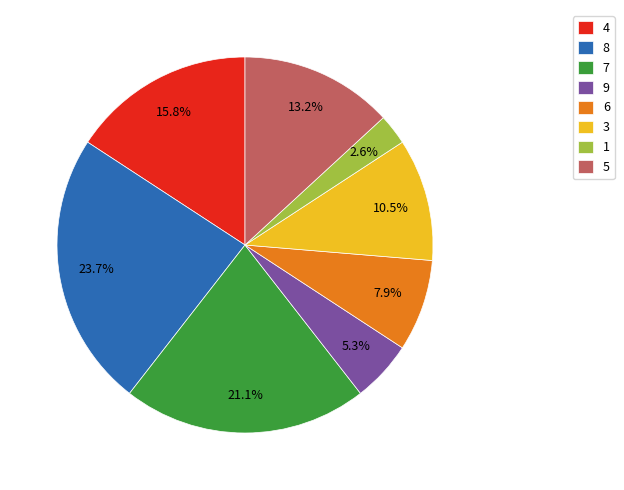

To the nearest percent, what portion does 8 represent?

24%